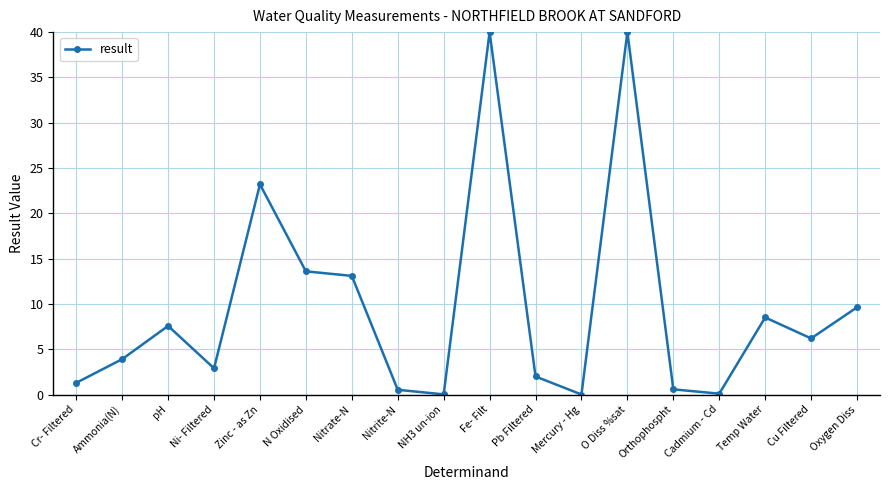

The chart shows a value of 2.1 at Ammonia(N). True or false?

False